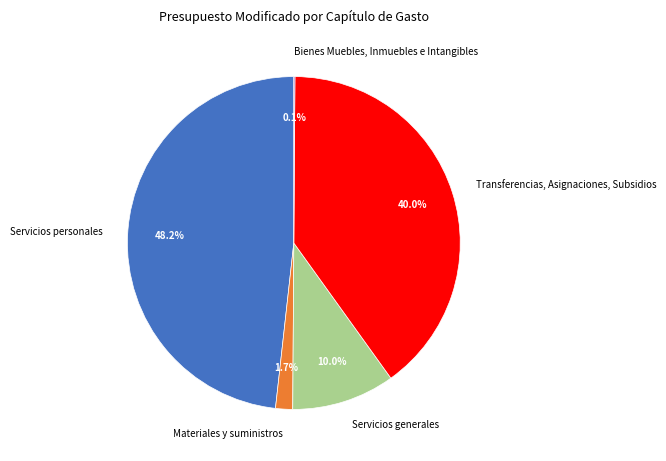

Which category has the biggest portion of the pie?

Servicios personales